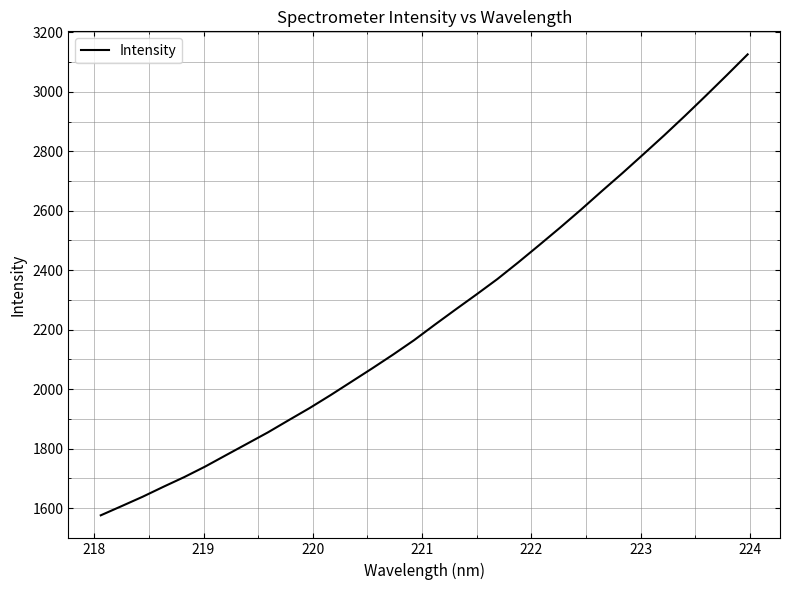

What is the minimum value shown in the chart?

1576.0